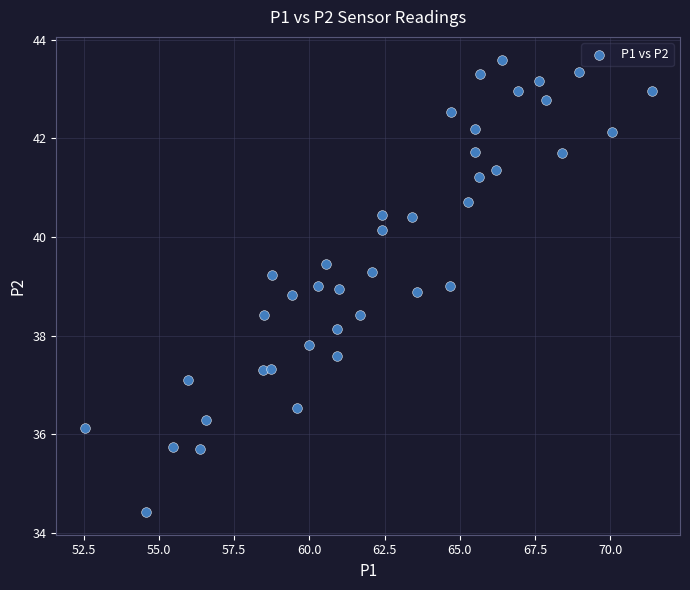

What is the range of X values (max minus min)?

18.8